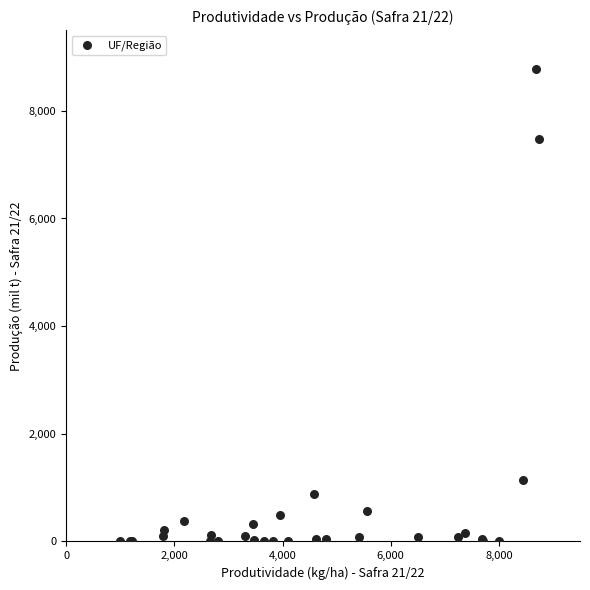

What Y value in the scatter plot is closest to 4392?

7477.3